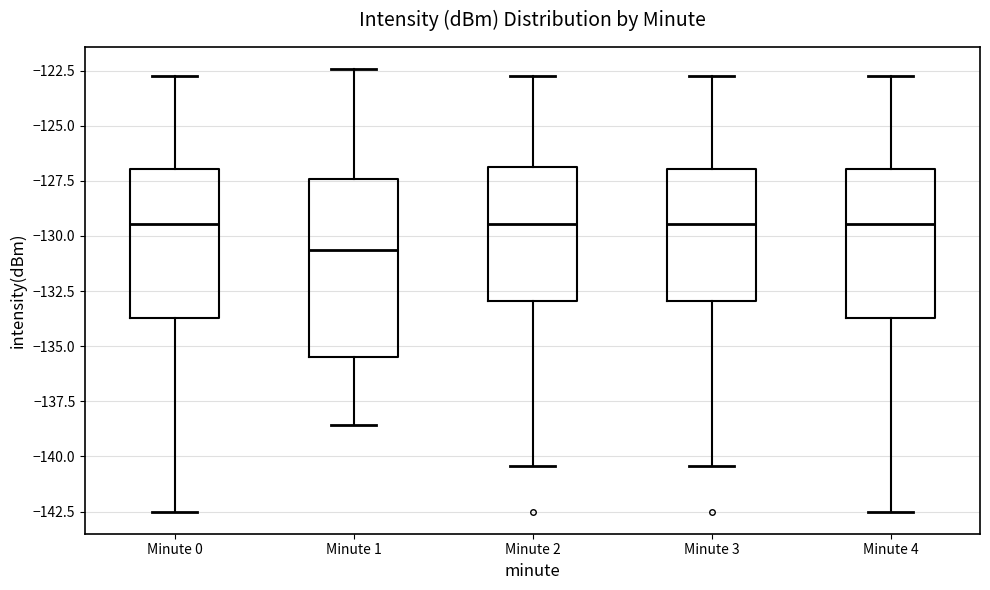

Comparing the boxes themselves (not the whiskers), which one is the tallest?

Minute 1